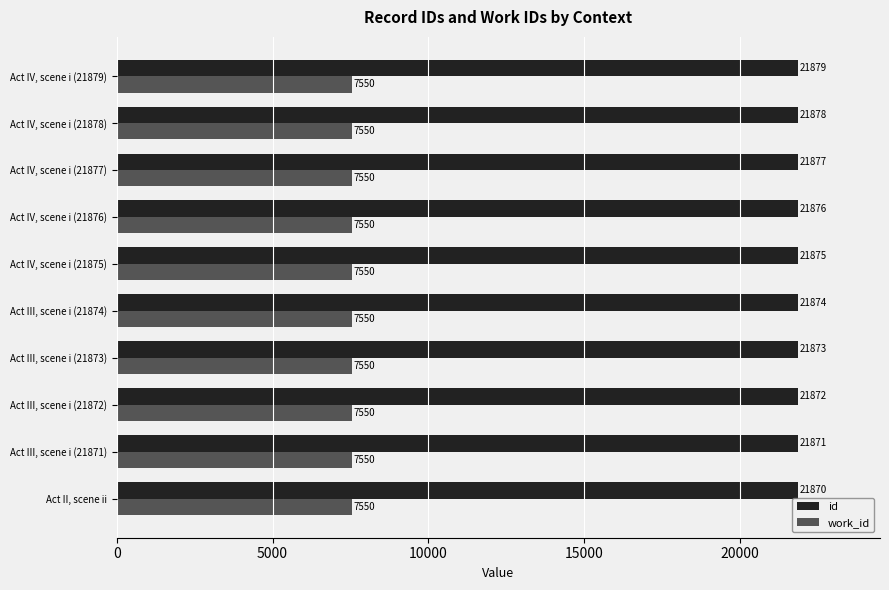

At which category is the sum across all series the highest?

Act IV, scene i (21879)